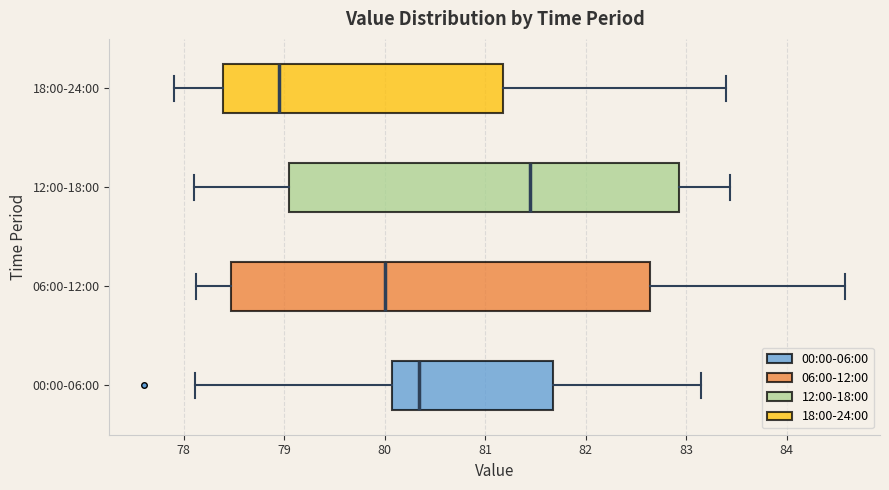

Reading bottom to top, read every box against the x-axis: the position of its median line, the range the box covers, and the ends of its whiskers. The values are not printed on the chart, so give them approximately, as read against the axis.

00:00-06:00: median 80.3, box 80.1 to 81.7, whiskers 78.1 to 83.2
06:00-12:00: median 80.0, box 78.5 to 82.6, whiskers 78.1 to 84.6
12:00-18:00: median 81.5, box 79.1 to 82.9, whiskers 78.1 to 83.4
18:00-24:00: median 79.0, box 78.4 to 81.2, whiskers 77.9 to 83.4